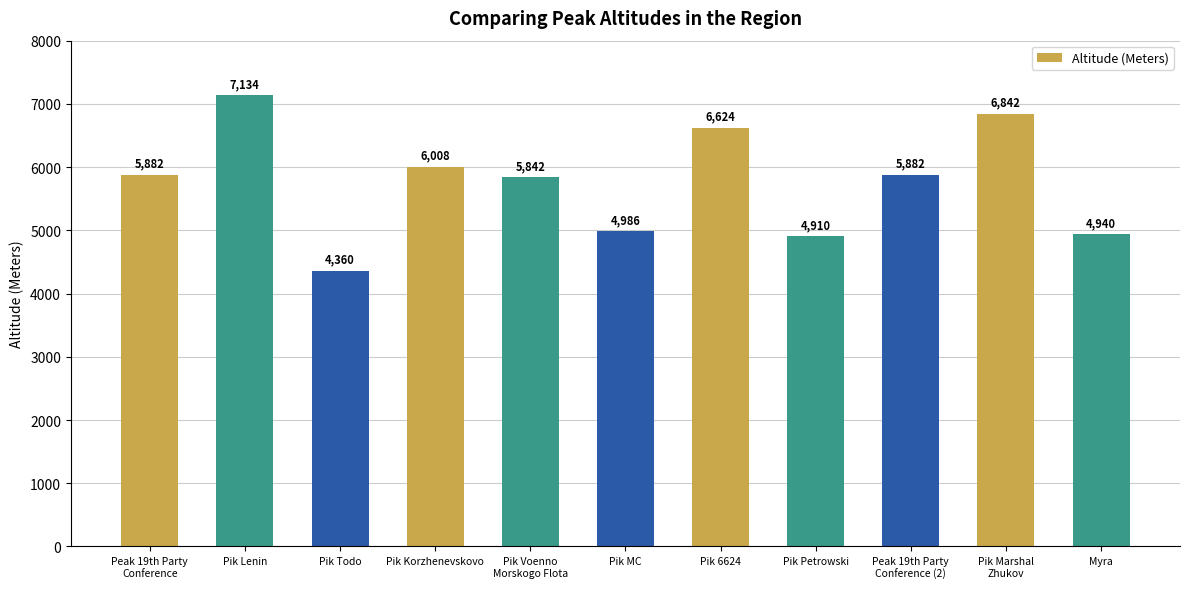

Reading right to left, extract all data points from this chart.

4940	6842	5882	4910	6624	4986	5842	6008	4360	7134	5882